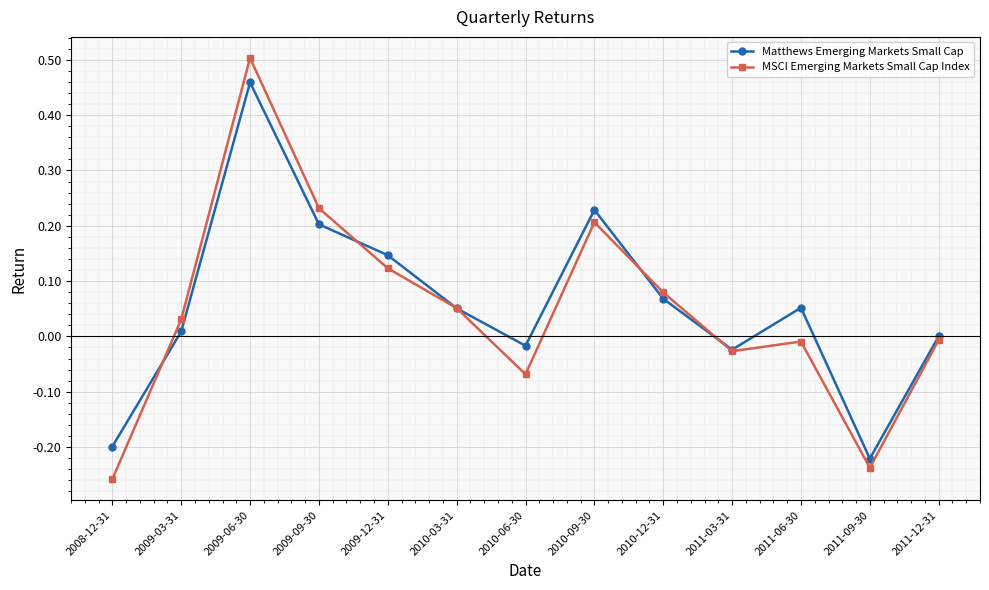

Is the value of Matthews Emerging Markets Small Cap at 2011-03-31 greater than the value of MSCI Emerging Markets Small Cap Index at 2010-12-31?

No